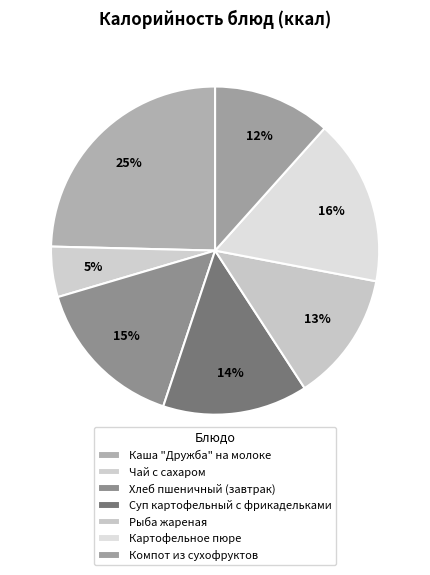

What is the change in value from Суп картофельный с фрикадельками to Картофельное пюре?

+20.4